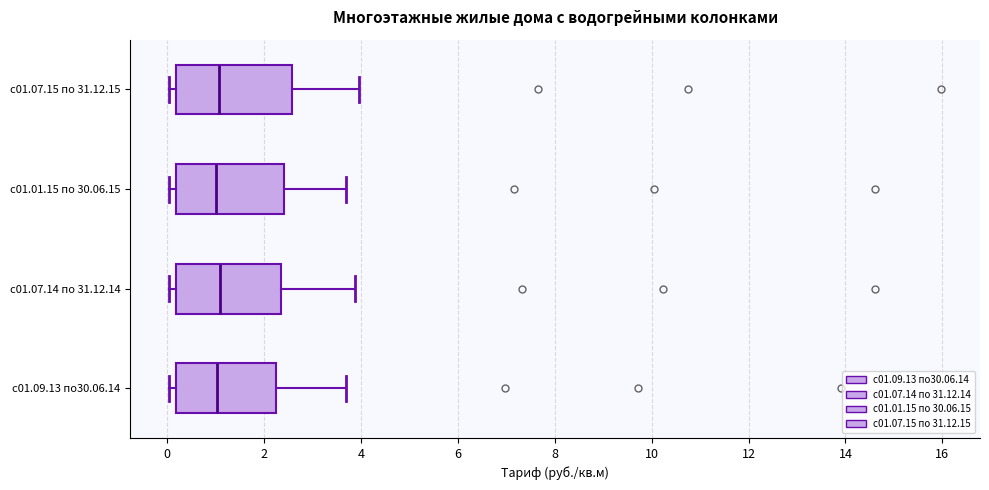

Where is the right edge of the box for с01.07.14 по 31.12.14 on the x-axis? The values are not printed on the chart, so give them approximately, as read against the axis.

2.4